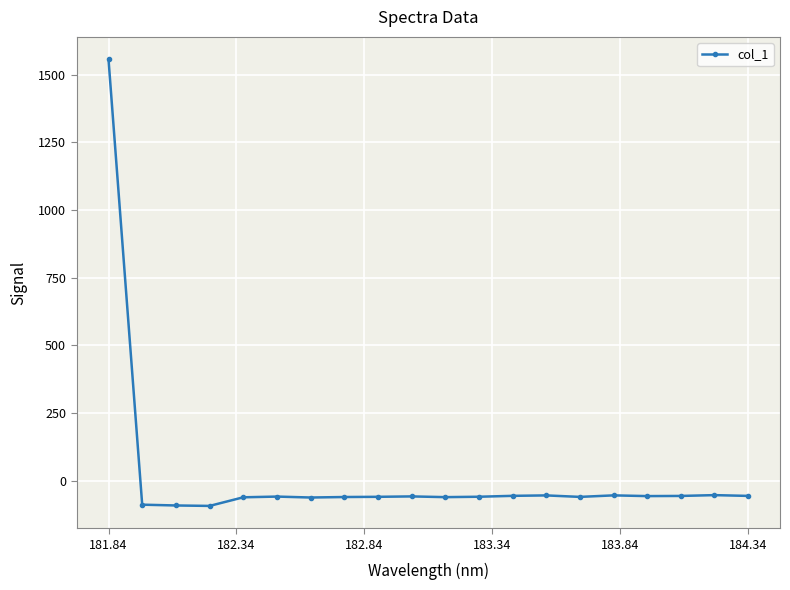

True or false: there are more than 2 points higher than both neighbors.

True